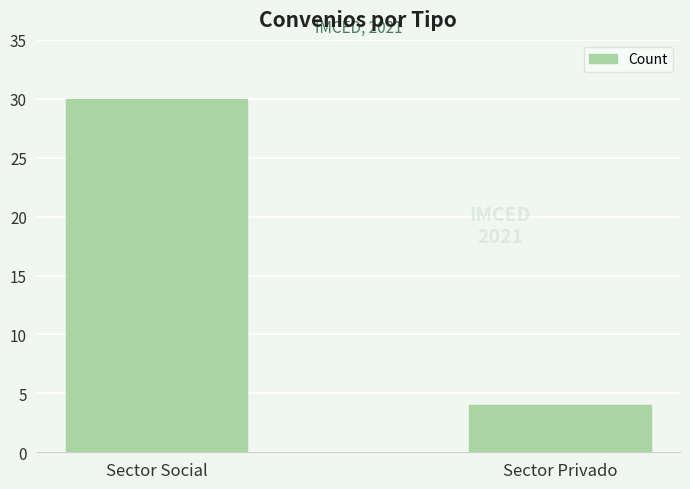

The value at Sector Privado is 1. True or false?

False